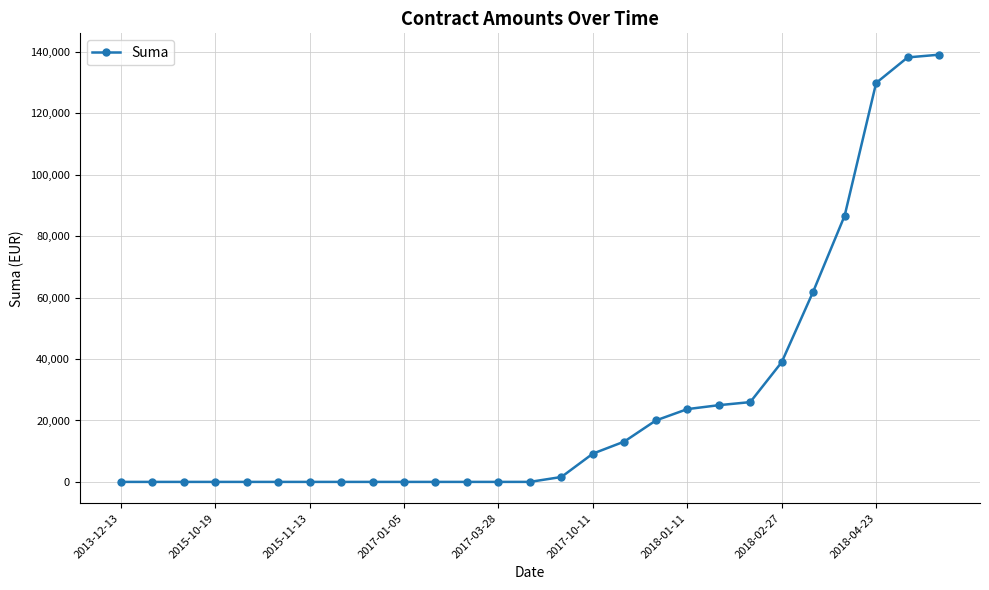

What is the difference between the second highest and second lowest values?

138225.0